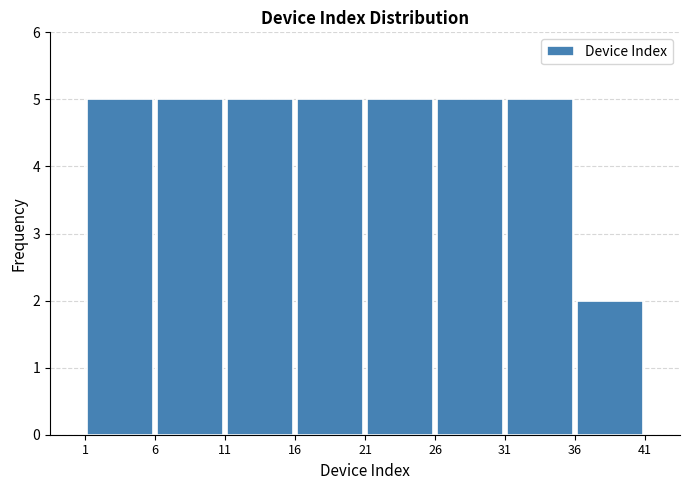

Reading left to right, list every bar in this chart as the range it spans on the x-axis followed by its height. The values are not printed on the chart, so give them approximately, as read against the axis.

1 to 6: 5
6 to 11: 5
11 to 16: 5
16 to 21: 5
21 to 26: 5
26 to 31: 5
31 to 36: 5
36 to 41: 2